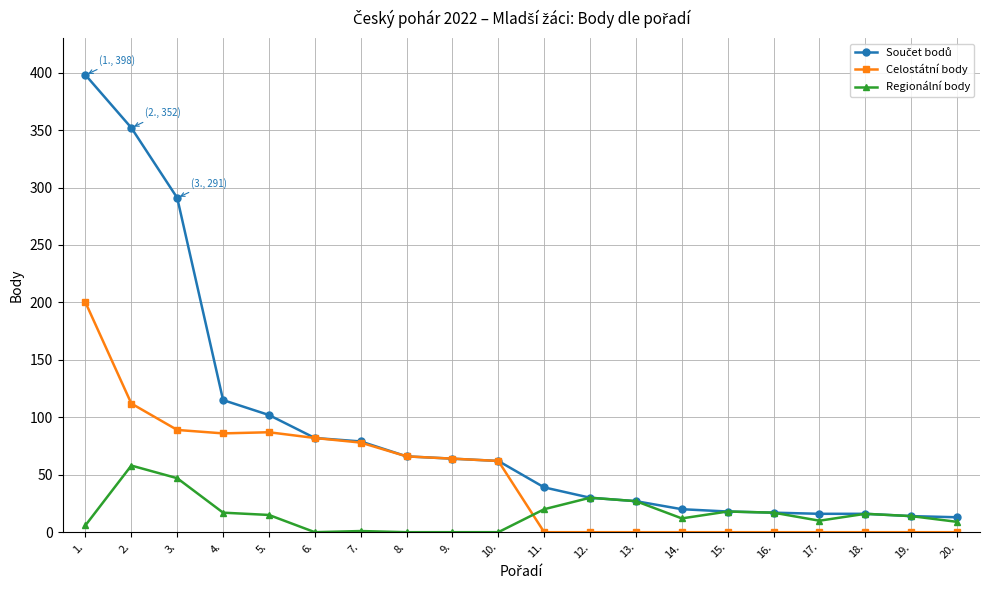

How many times do Regionální body and Celostátní body cross each other?

1